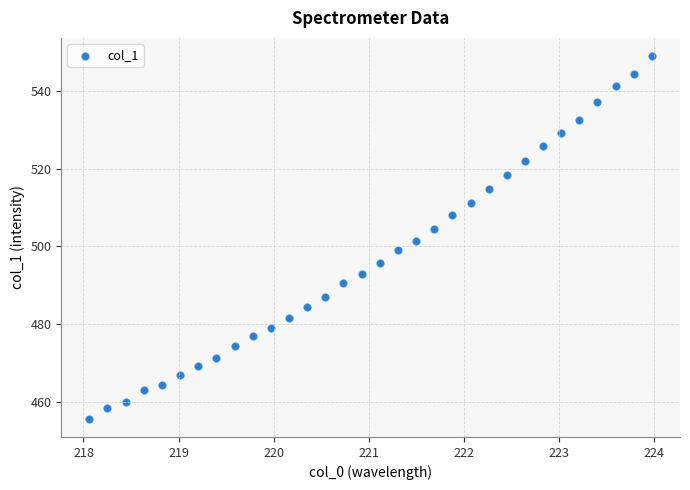

What is the range of X values (max minus min)?

5.9